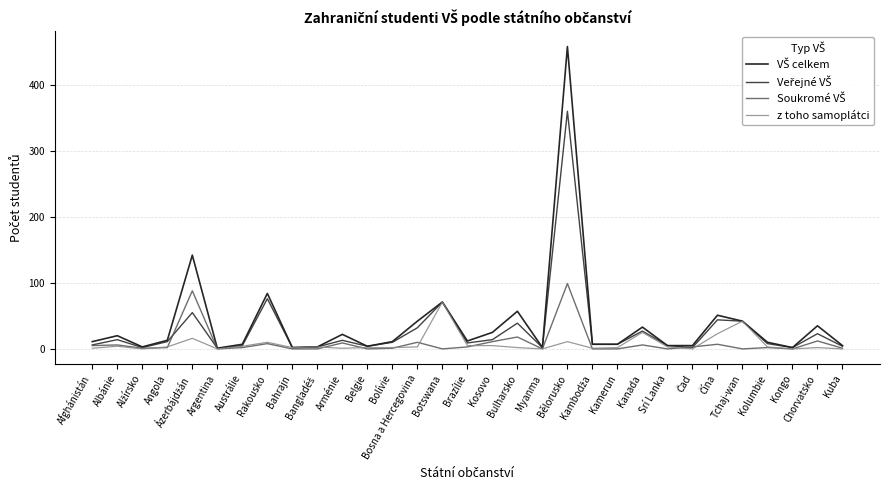

What is the maximum value shown in the chart?

458